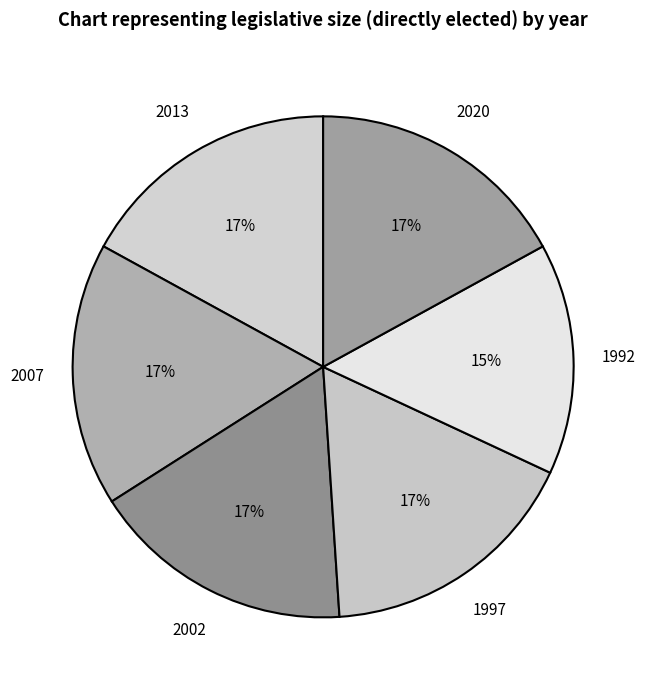

How many slices are in this pie chart?

6